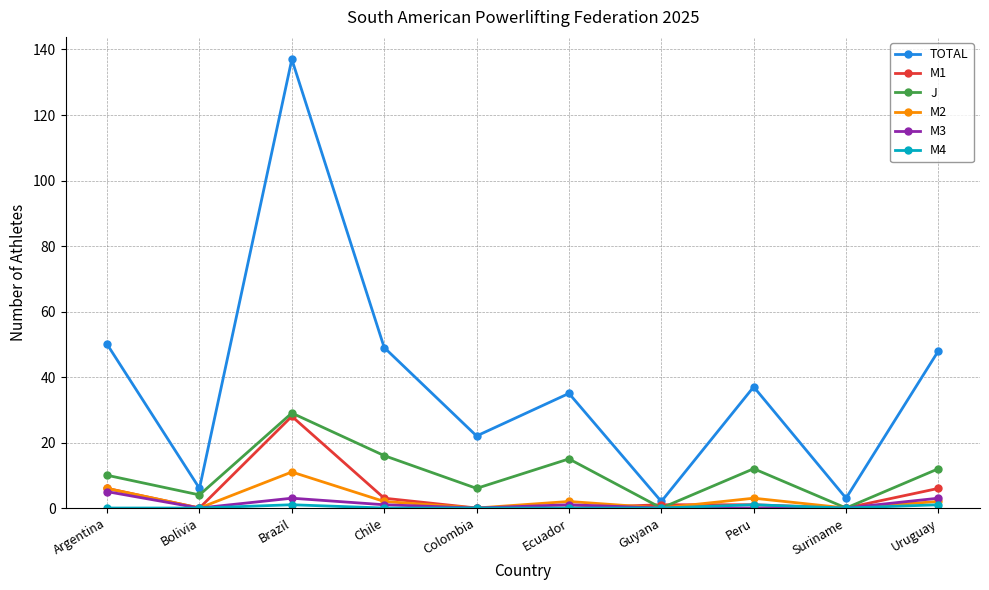

The TOTAL series shows 16 at Chile. True or false?

False